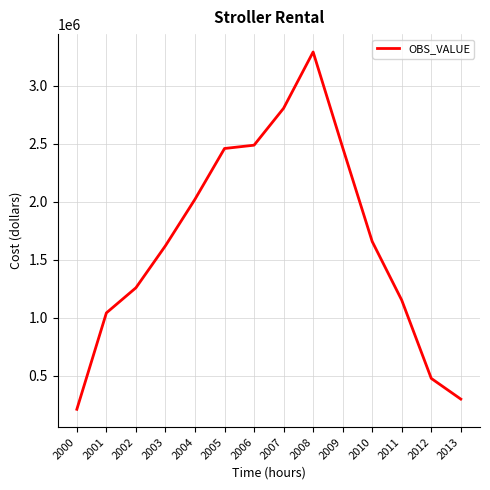

The chart shows a value of 116003.4 at 2012. True or false?

False